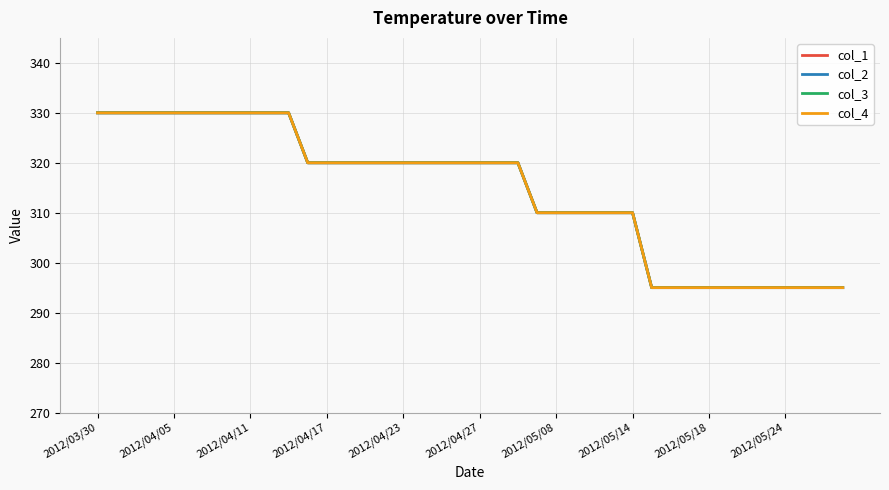

Is this an area chart (filled region under the line)?

No